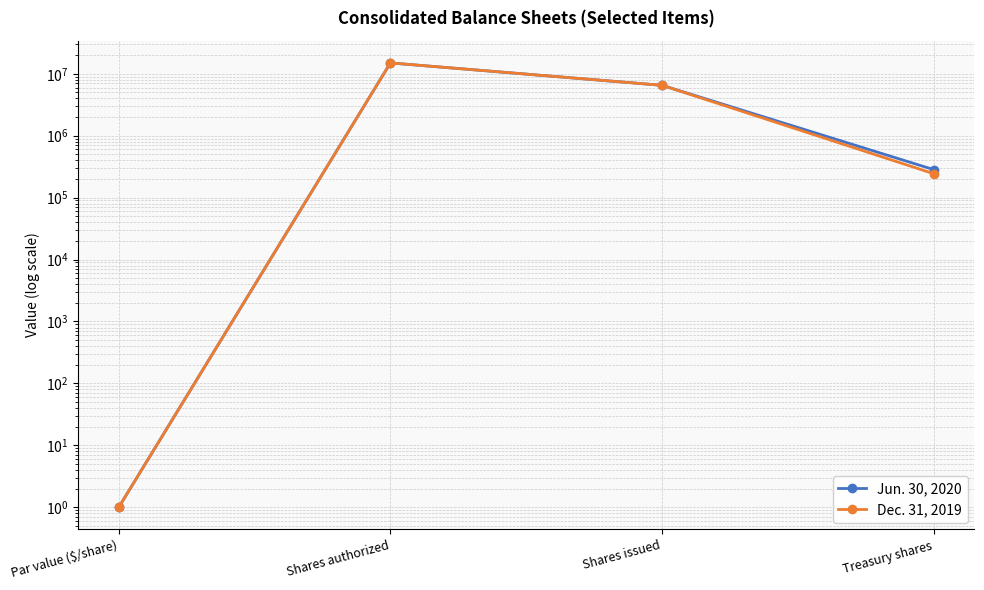

What is the sum of all Dec. 31, 2019 values?

21763513